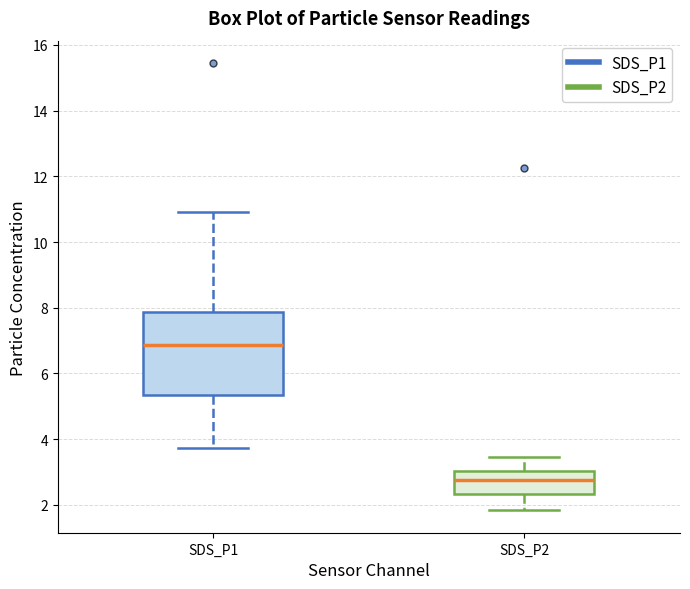

Where does the median line of the box for SDS_P2 sit on the y-axis? The values are not printed on the chart, so give them approximately, as read against the axis.

2.8